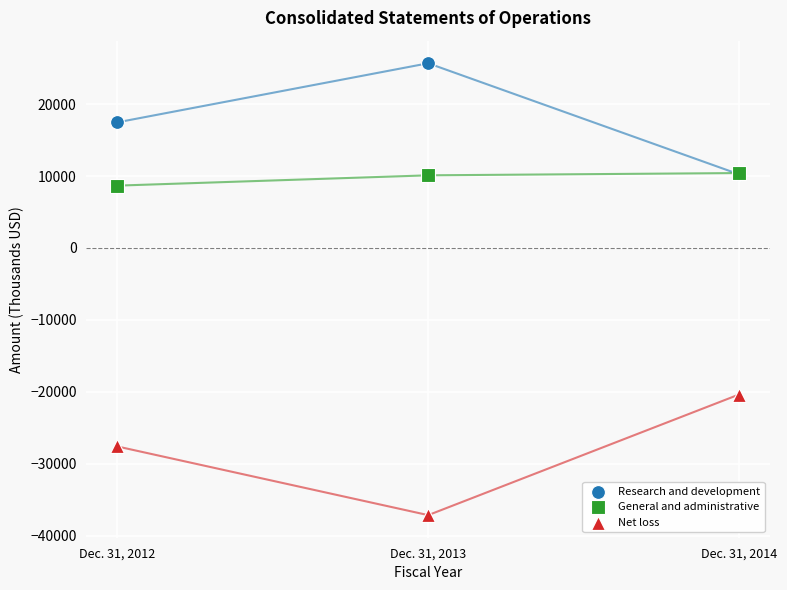

Which series has the largest Y range (max minus min)?

Net loss